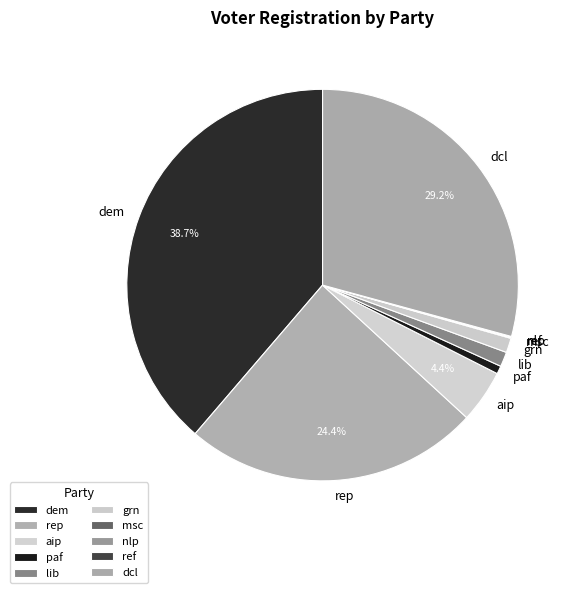

Between aip and grn, which is larger?

aip